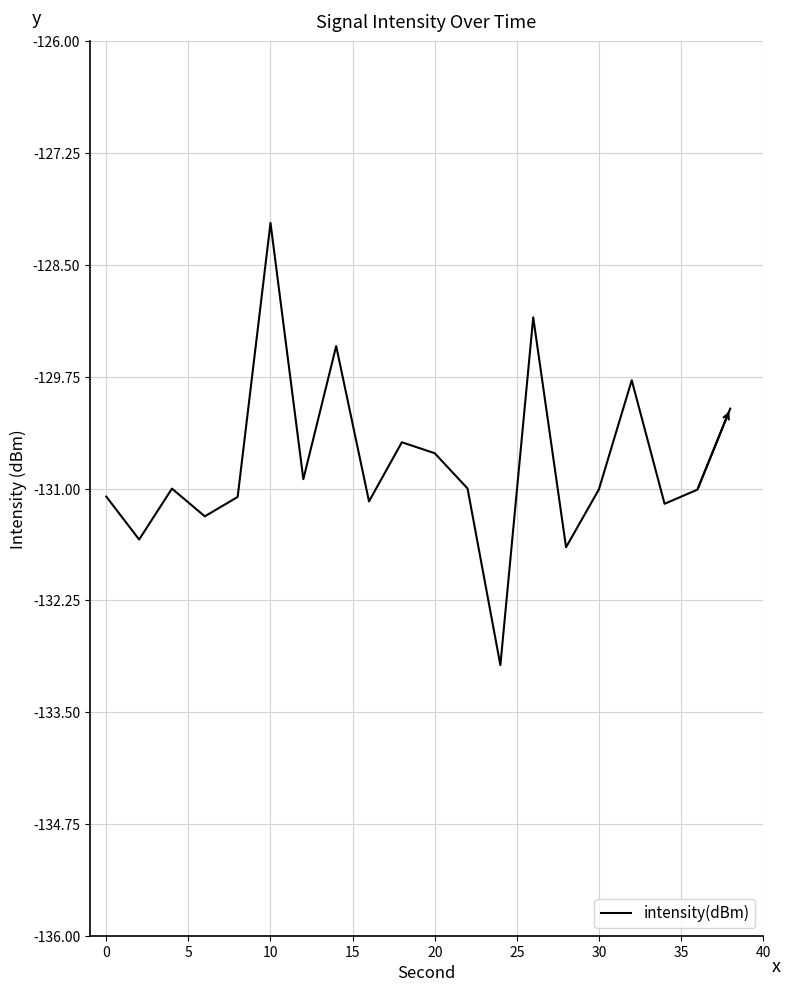

What is the smallest value displayed?

-133.0